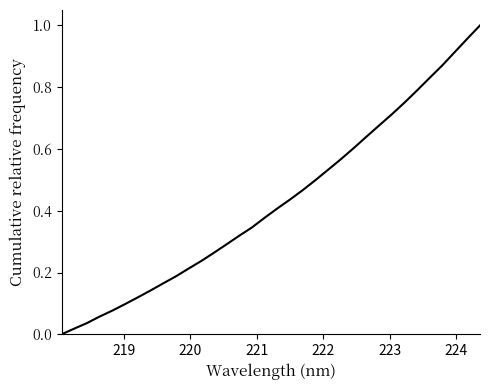

Is this an area chart (filled region under the line)?

No